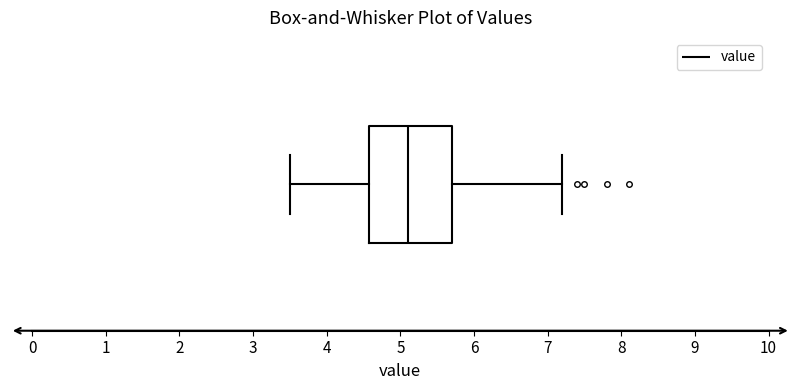

Read this box plot against the x-axis: the position of the median line, the range covered by the box, and the ends of both whiskers. The values are not printed on the chart, so give them approximately, as read against the axis.

median 5.1, box 4.6 to 5.7, whiskers 3.5 to 7.2